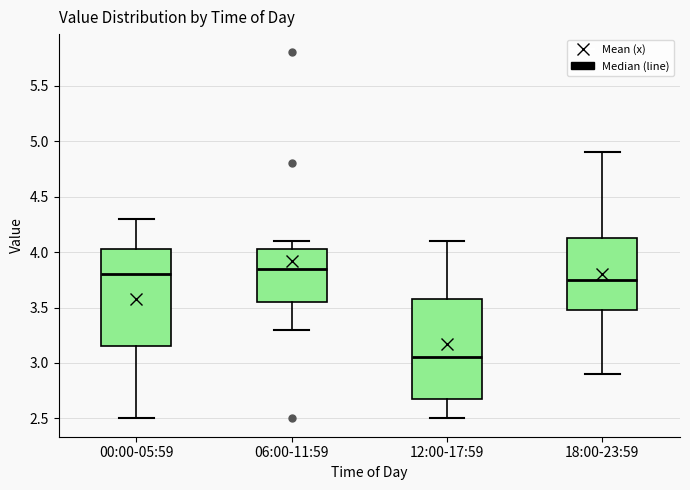

Reading left to right, transcribe this box plot: for each box, give where its median line is, the range the box spans, and where its two whiskers end, as read against the y-axis. The values are not printed on the chart, so give them approximately, as read against the axis.

00:00-05:59: median 3.80, box 3.15 to 4.05, whiskers 2.50 to 4.30
06:00-11:59: median 3.85, box 3.55 to 4.05, whiskers 3.30 to 4.10
12:00-17:59: median 3.05, box 2.70 to 3.60, whiskers 2.50 to 4.10
18:00-23:59: median 3.75, box 3.50 to 4.15, whiskers 2.90 to 4.90